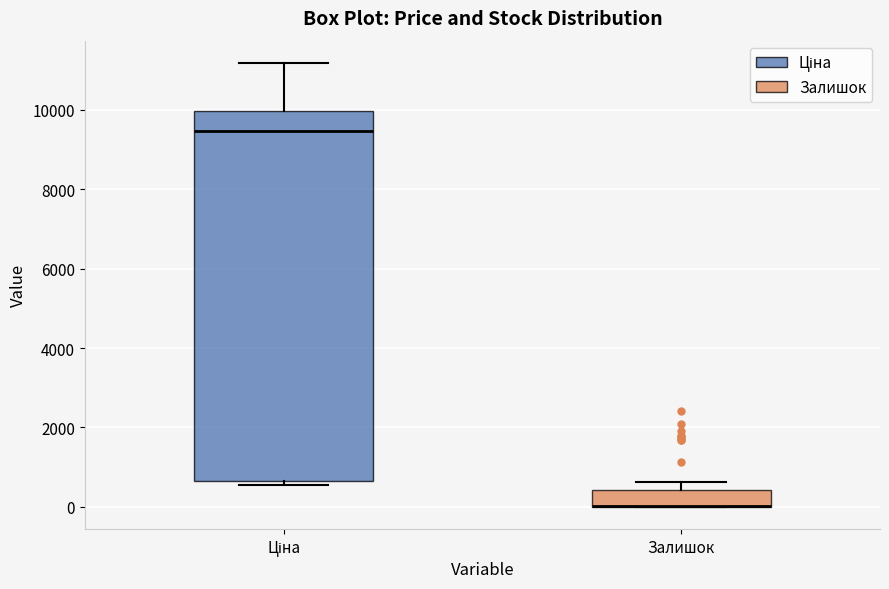

Reading left to right, transcribe this box plot: for each box, give where its median line is, the range the box spans, and where its two whiskers end, as read against the y-axis. The values are not printed on the chart, so give them approximately, as read against the axis.

Ціна: median 9400, box 600 to 10000, whiskers 600 (just below the box's lower edge) to 11200
Залишок: median 0 (drawn on the box's lower edge), box 0 to 400, whiskers 0 to 600